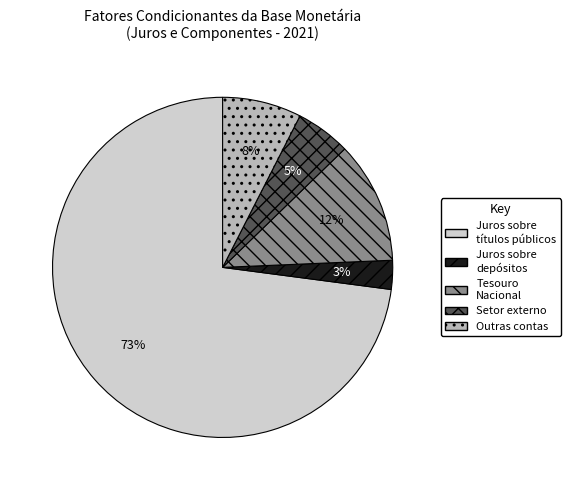

Between Setor externo and Juros sobre depósitos, which is larger?

Setor externo